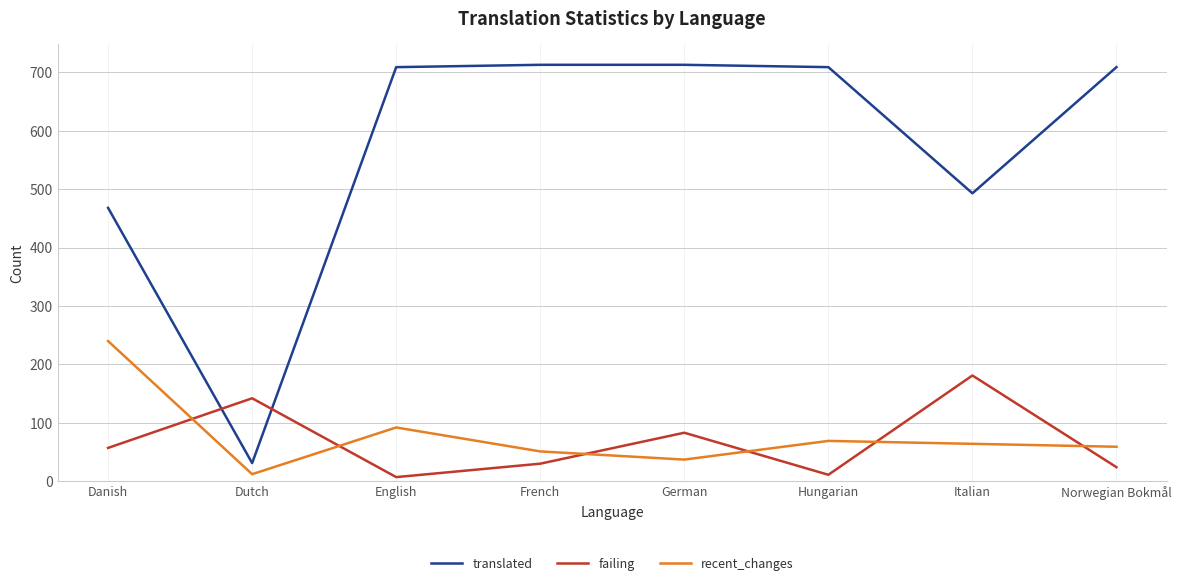

List the series in order of their peak value, lowest first.

failing, recent_changes, translated